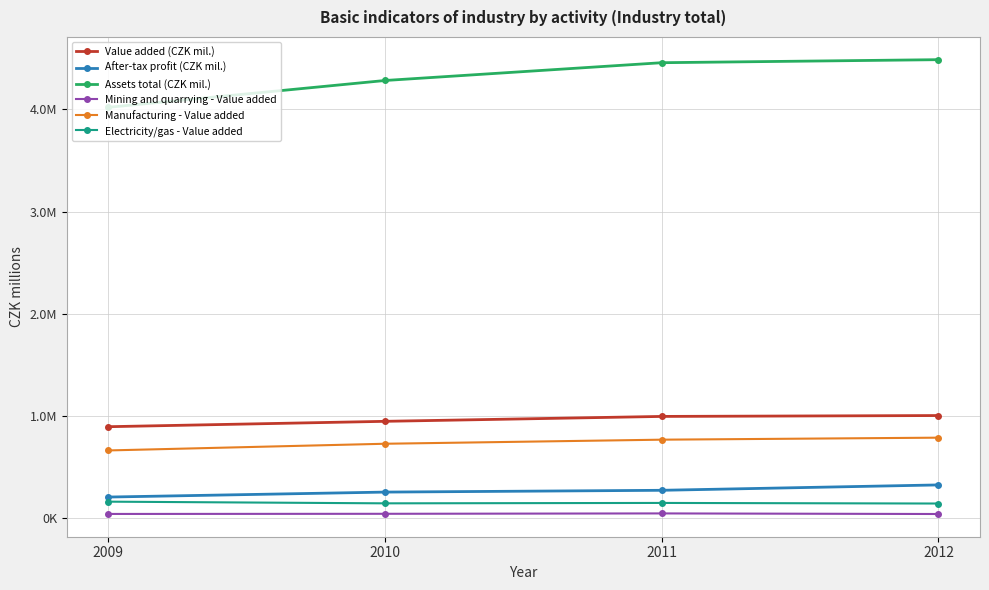

List the series in order of their peak value, lowest first.

Mining and quarrying - Value added, Electricity/gas - Value added, After-tax profit (CZK mil.), Manufacturing - Value added, Value added (CZK mil.), Assets total (CZK mil.)